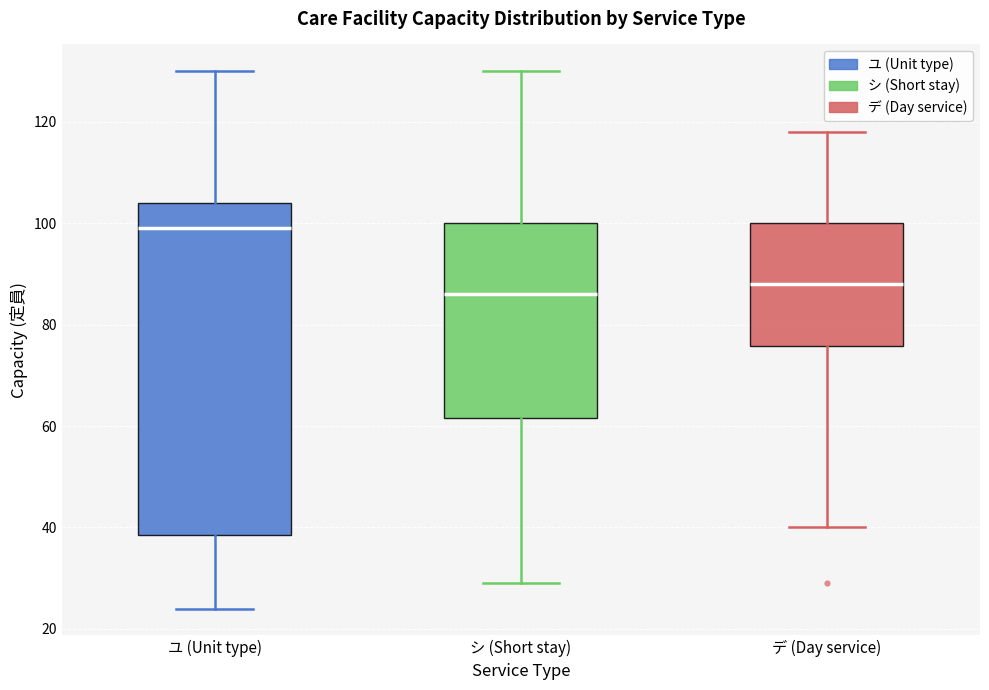

Reading left to right, read every box against the y-axis: the position of its median line, the range the box covers, and the ends of its whiskers. The values are not printed on the chart, so give them approximately, as read against the axis.

ユ (Unit type): median 100, box 38 to 104, whiskers 24 to 130
シ (Short stay): median 86, box 62 to 100, whiskers 30 to 130
デ (Day service): median 88, box 76 to 100, whiskers 40 to 118